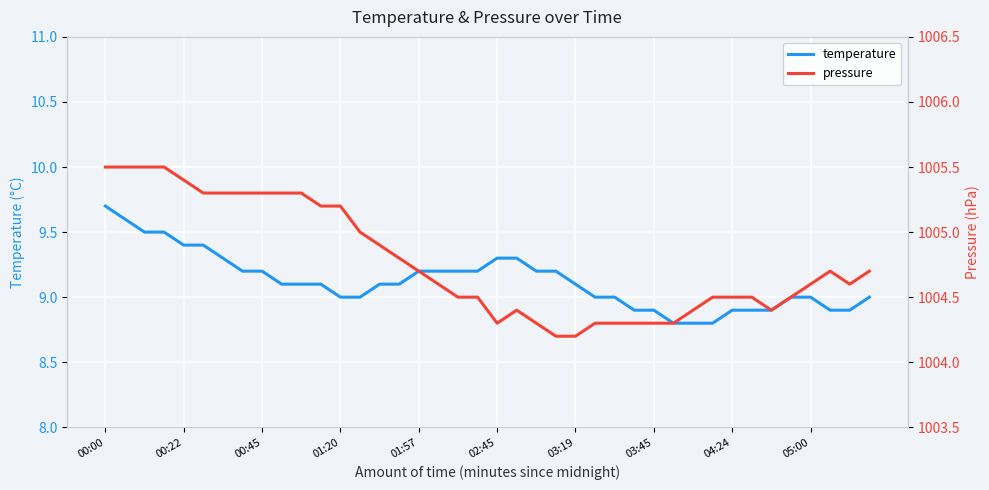

How many distinct data groups are displayed?

2